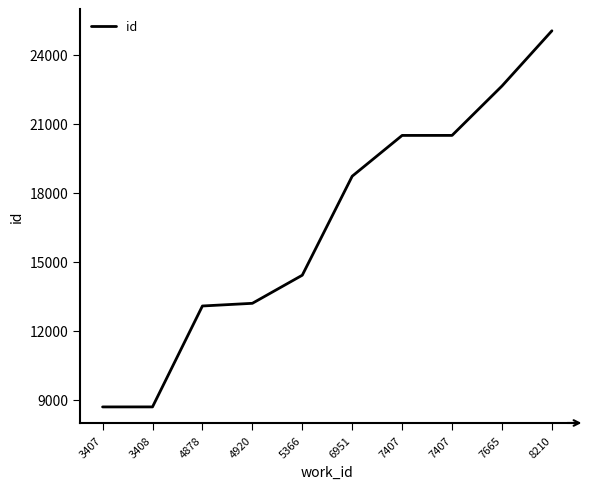

How many lines are shown in the chart?

1